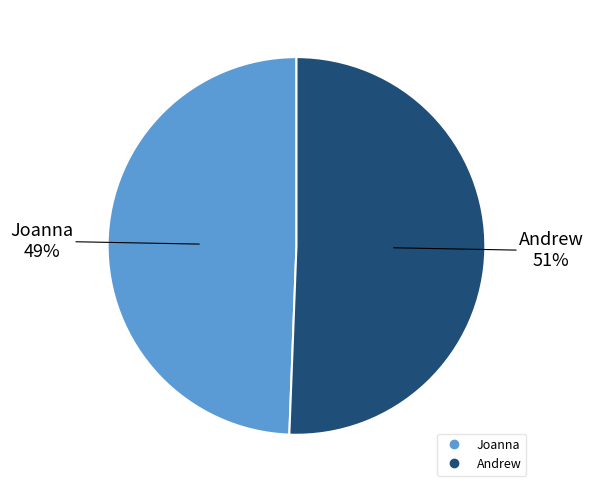

Does Andrew represent more than half of the total?

Yes